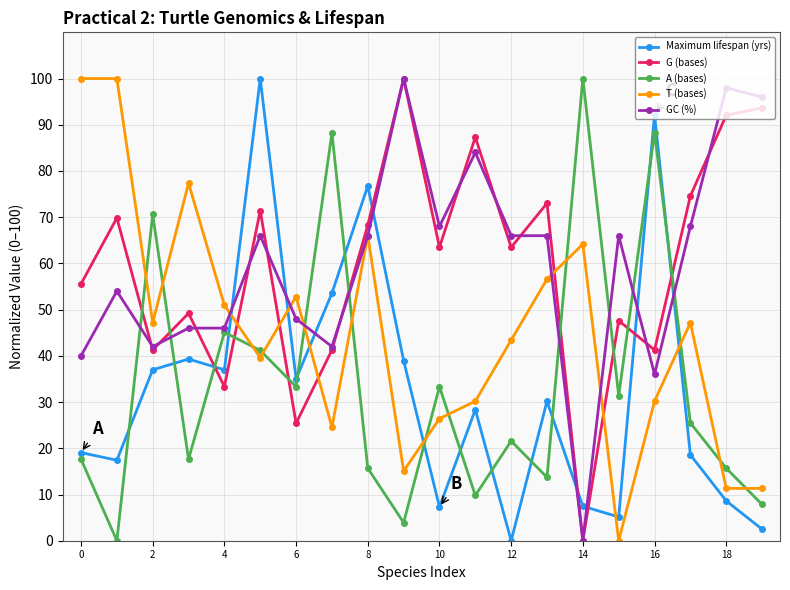

In A (bases), how many points are higher than both neighbors (excluding endpoints)?

7